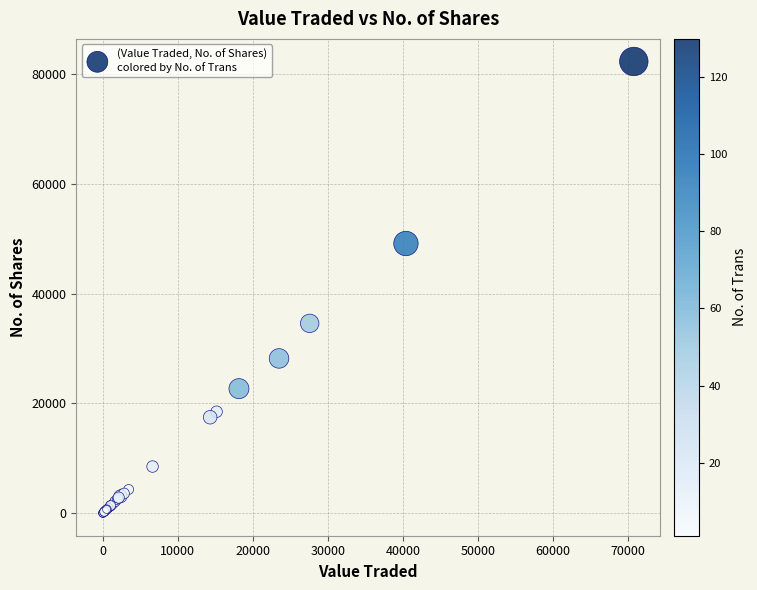

What Y value in the scatter plot is closest to 41167?

34600